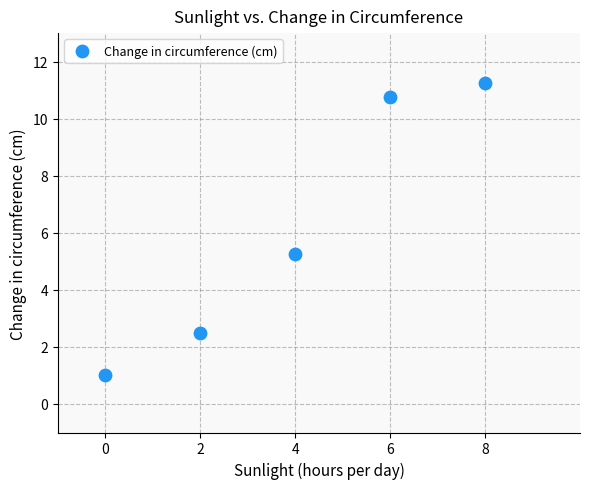

What is the average Y value?

6.2